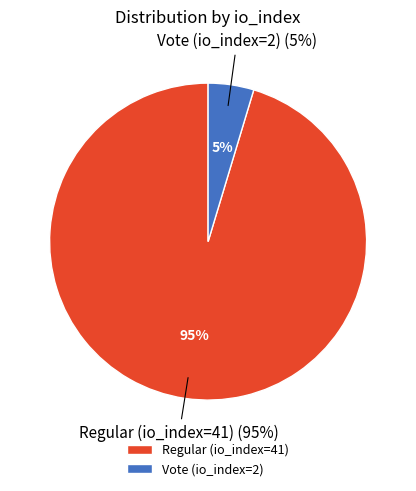

Count the number of slices in the pie.

2